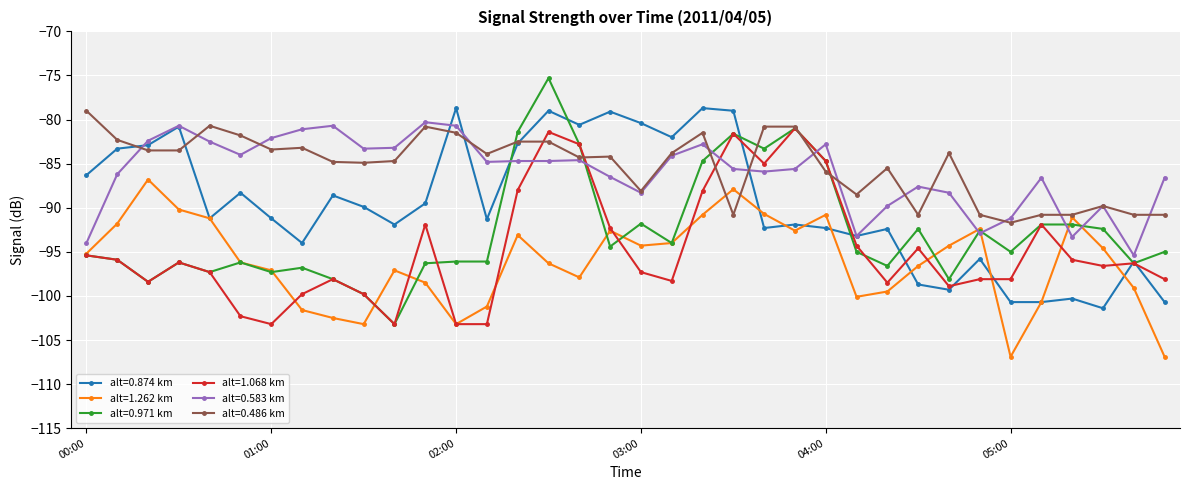

Which series has the widest spread of values?

alt=0.971 km